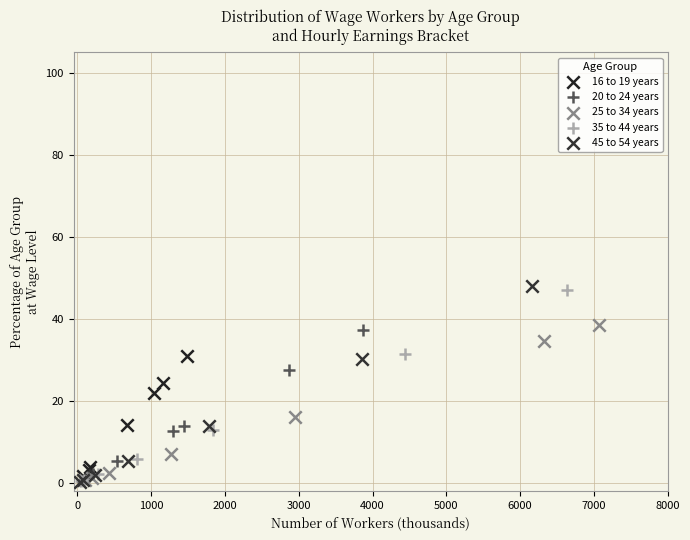

Which series has the largest Y range (max minus min)?

45 to 54 years